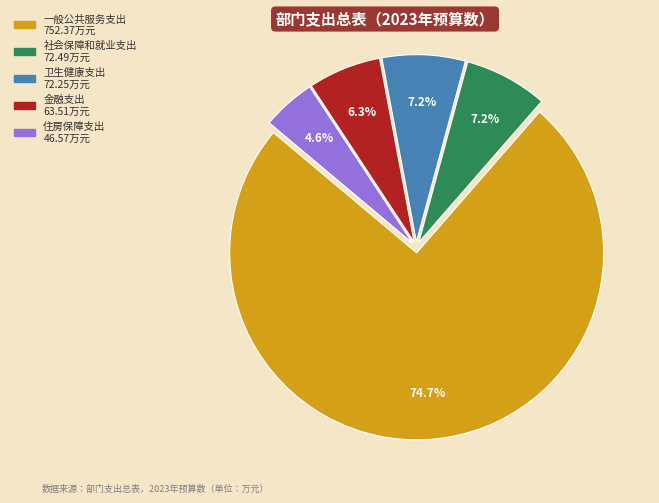

Which slice represents more than half of the pie?

一般公共服务支出